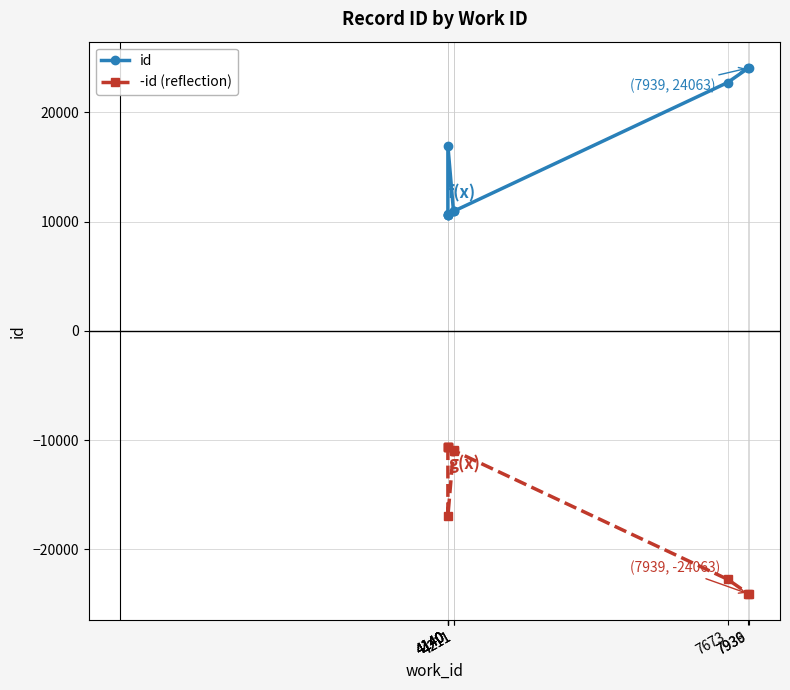

Between 4140 and 4140, which is larger?

4140